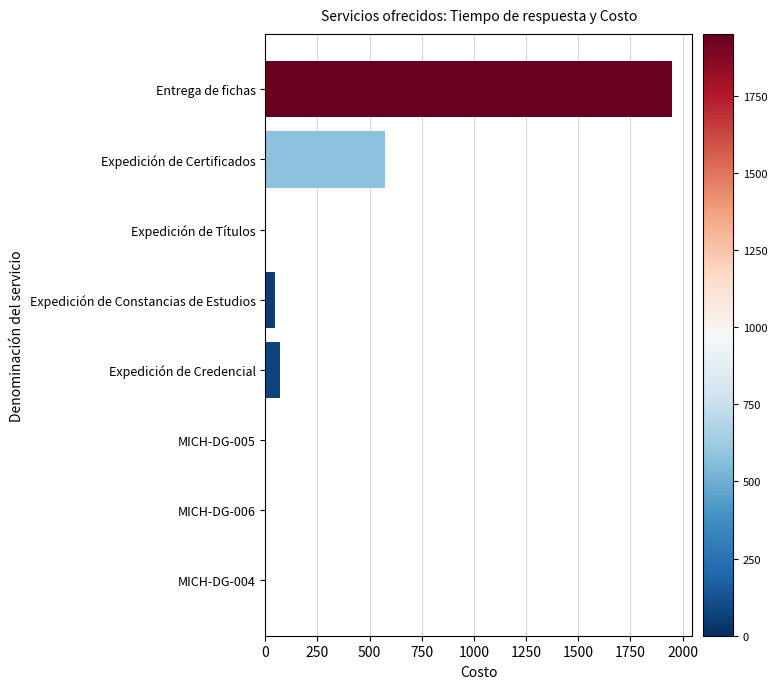

Is it true that the value at MICH-DG-006 is 0?

True